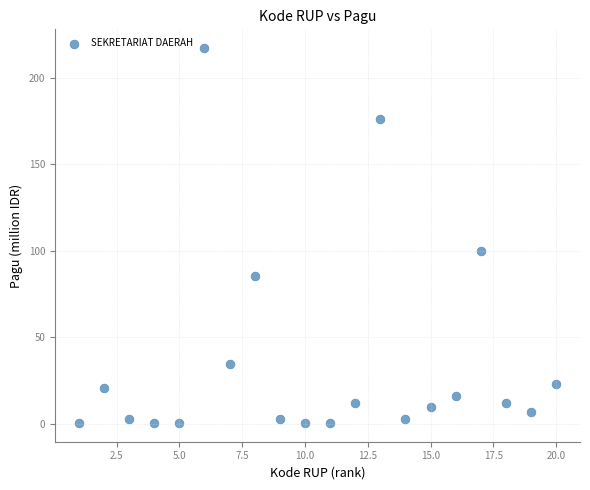

What Y value in the scatter plot is closest to 108?

100.0